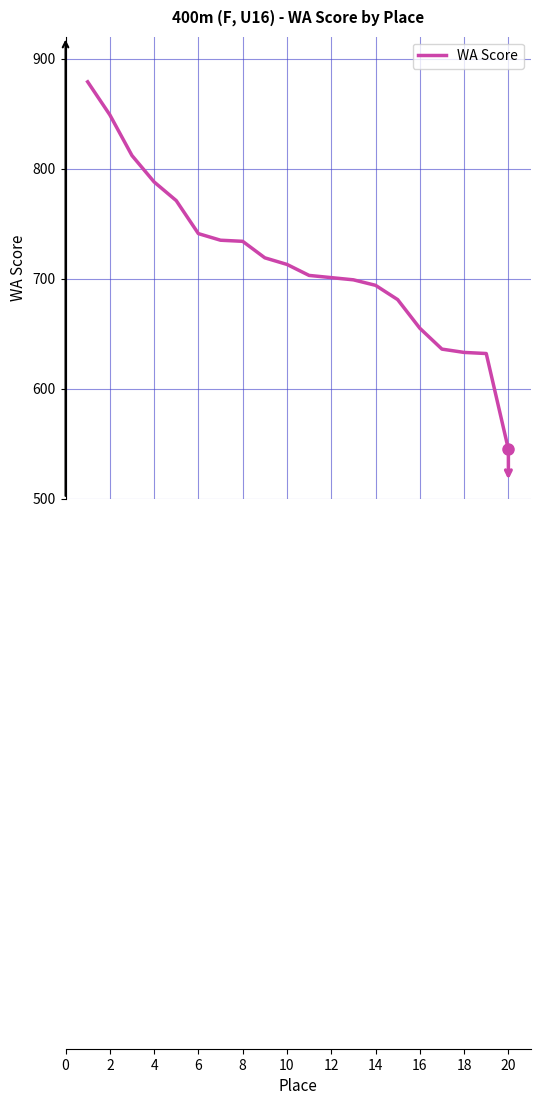

What is the difference between the maximum and minimum values?

334